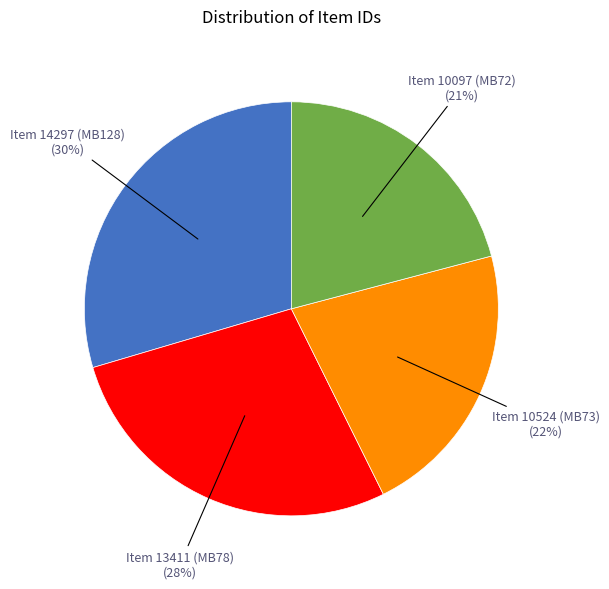

Does any single category account for the majority?

No